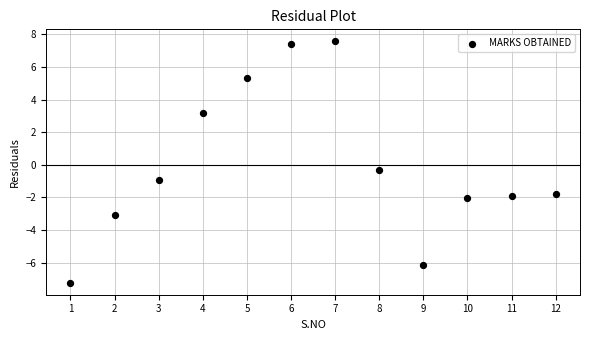

What is the range of X values (max minus min)?

11.0